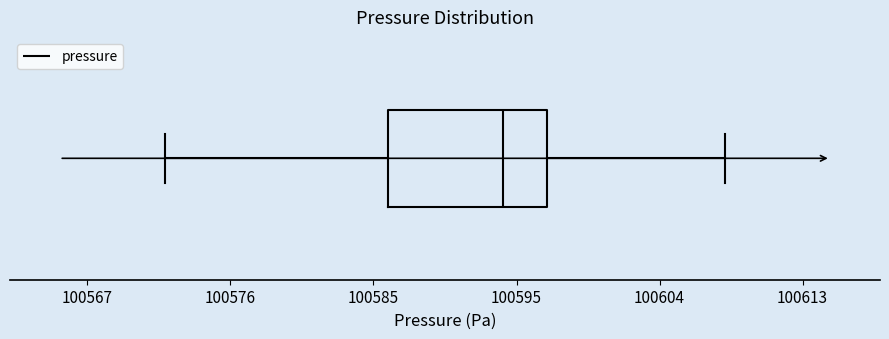

Read this box plot against the x-axis: the position of the median line, the range covered by the box, and the ends of both whiskers. The values are not printed on the chart, so give them approximately, as read against the axis.

median 100594, box 100586 to 100597, whiskers 100572 to 100608